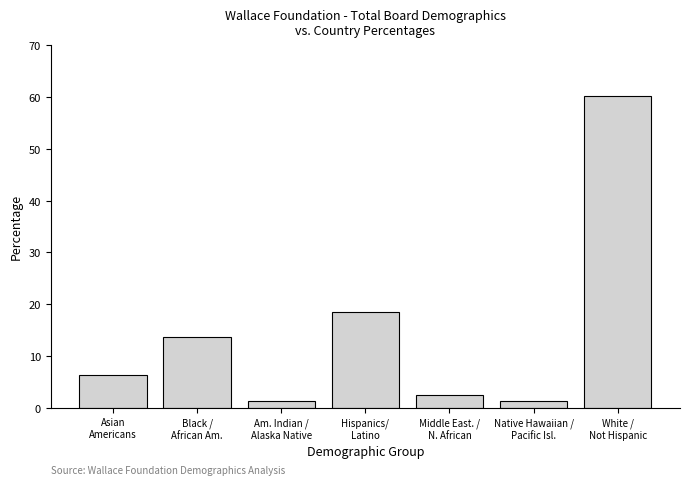

Reading left to right, list all the values displayed in this chart.

6.4	13.7	1.3	18.5	2.5	1.3	60.1